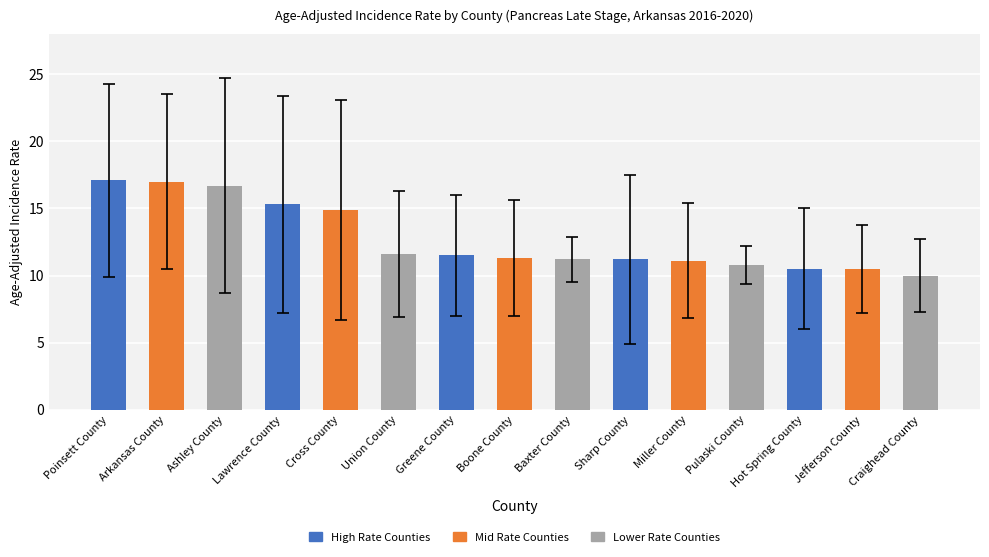

What is the label of the 7th bar from the left?

Greene County